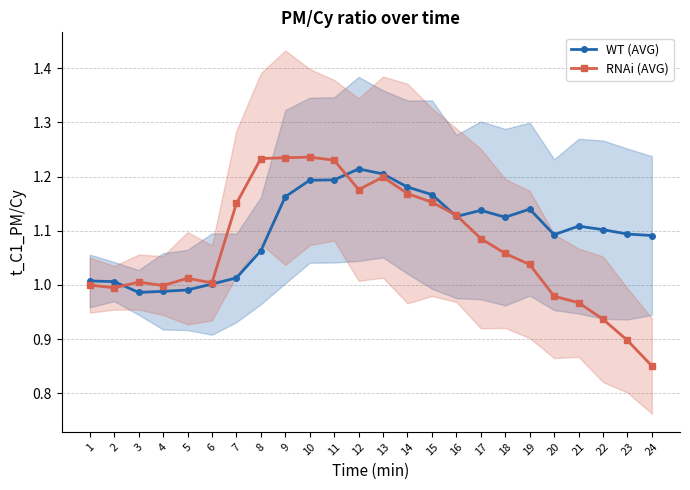

At which label does WT (AVG) reach its peak?

12